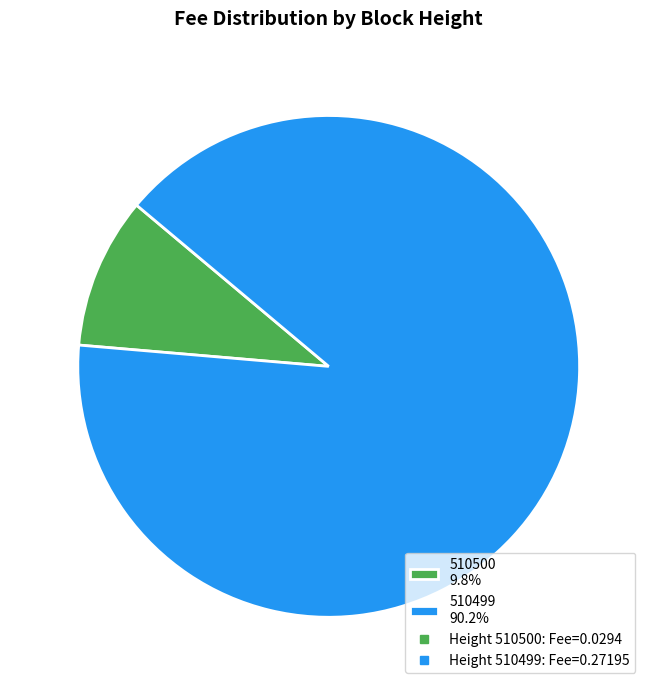

How many segments does this pie chart have?

2